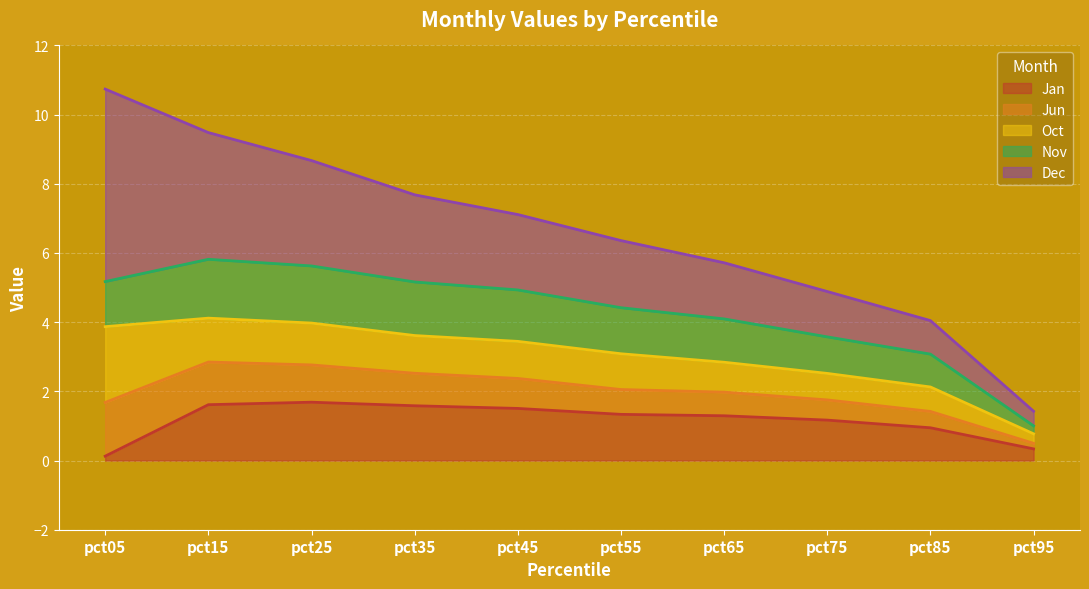

What is the maximum value for Jan?

1.7